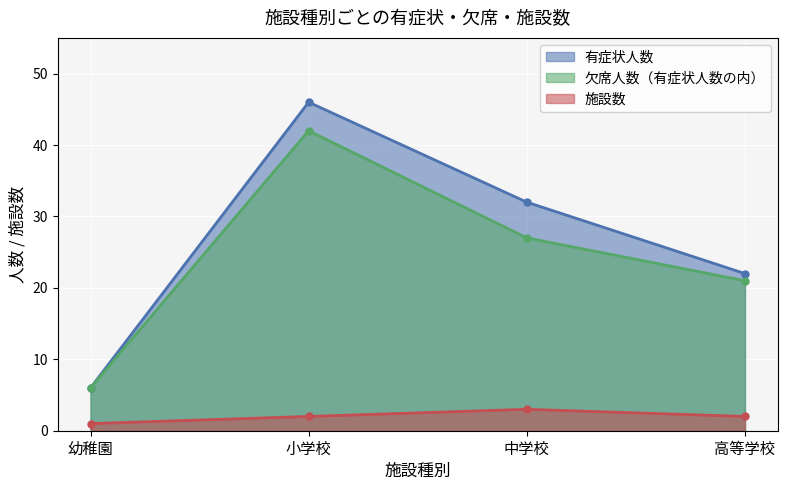

What is the lowest value of the 有症状人数 series?

6